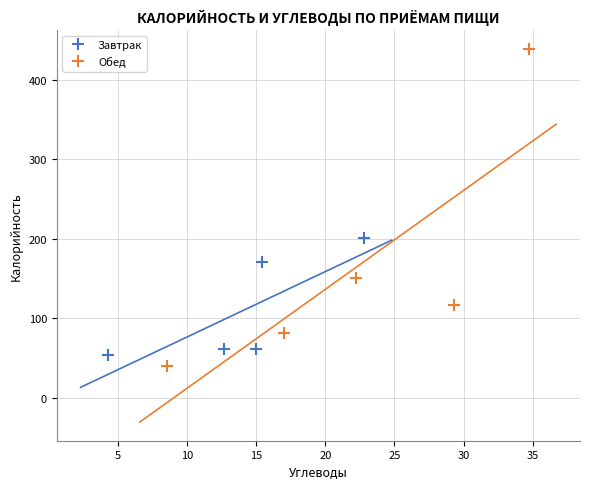

Which series has the widest spread of Y values?

Обед